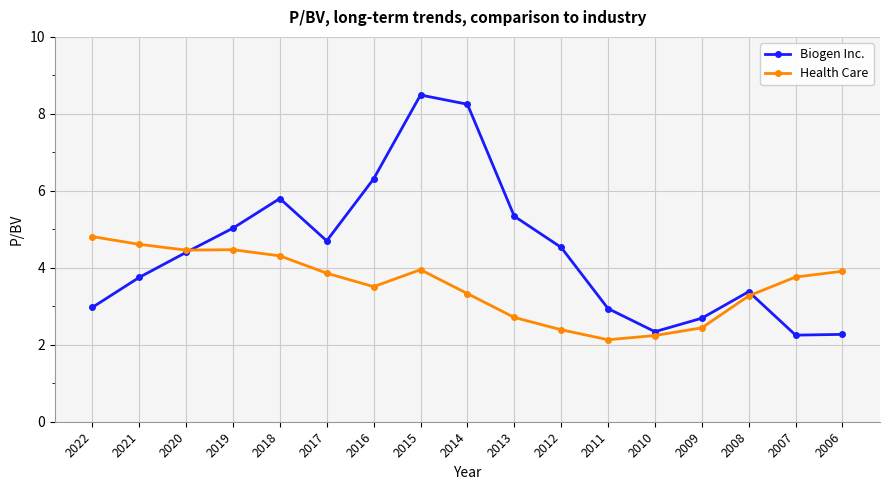

Which series changed the most between 2017 and 2015?

Biogen Inc.